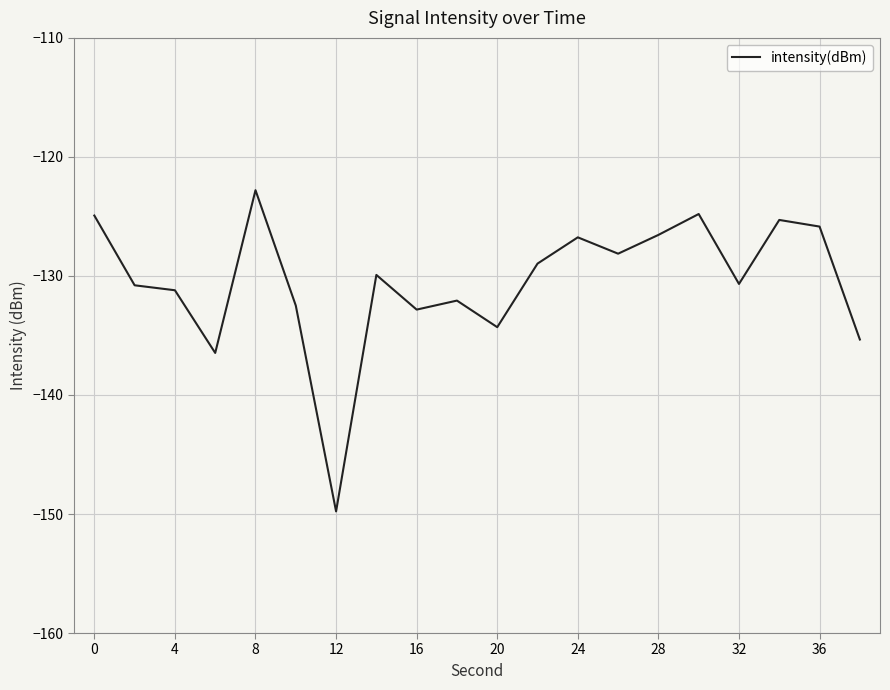

What is the difference between the maximum and minimum values?

27.0